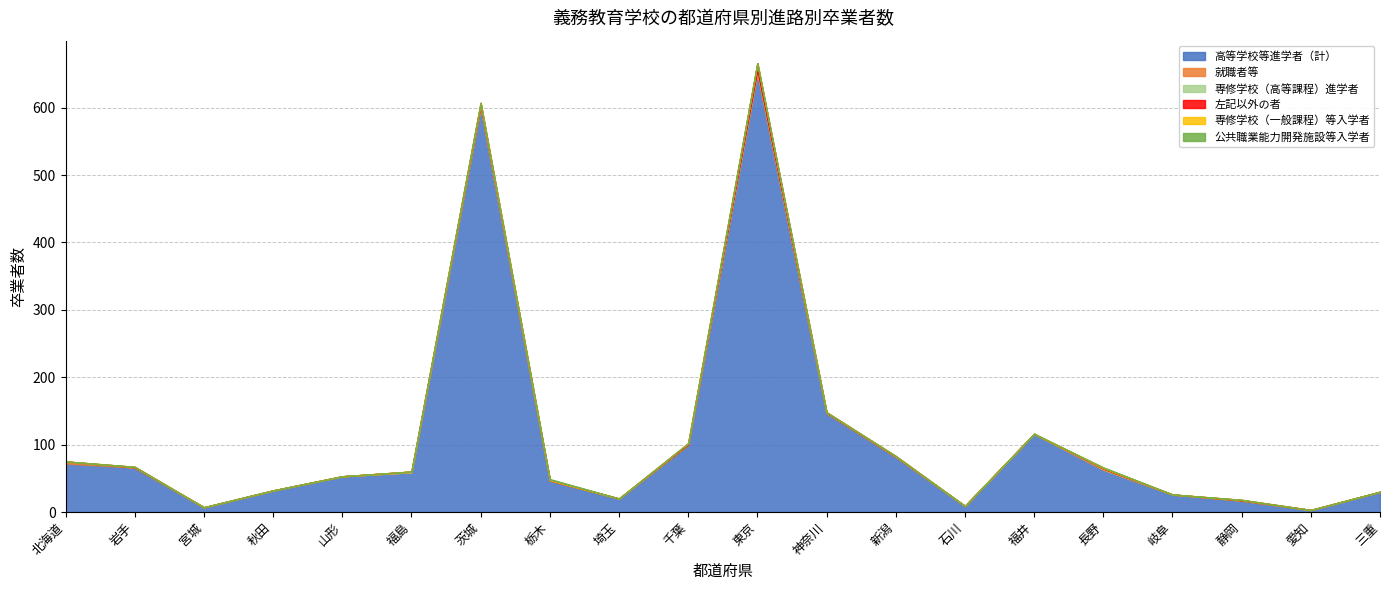

Rank the series by their maximum value, from lowest to highest.

専修学校（一般課程）等入学者, 公共職業能力開発施設等入学者, 専修学校（高等課程）進学者, 就職者等, 左記以外の者, 高等学校等進学者（計）